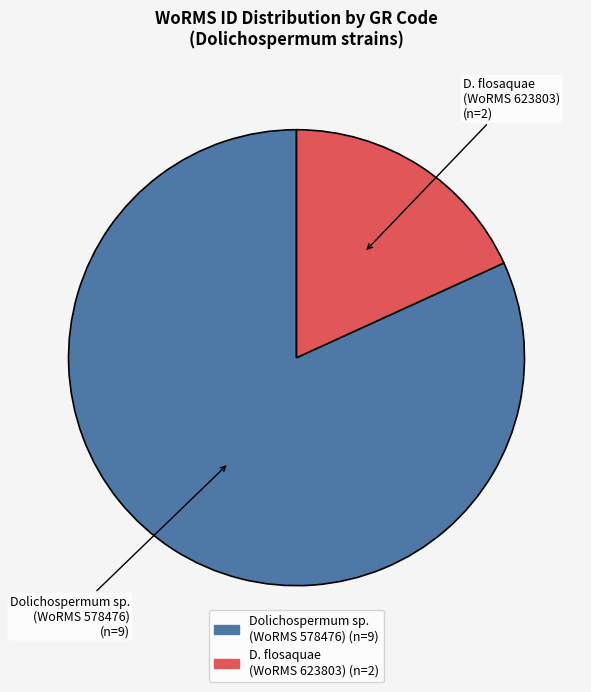

True or false: Dolichospermum sp. (WoRMS 578476) accounts for 72% of the total.

False